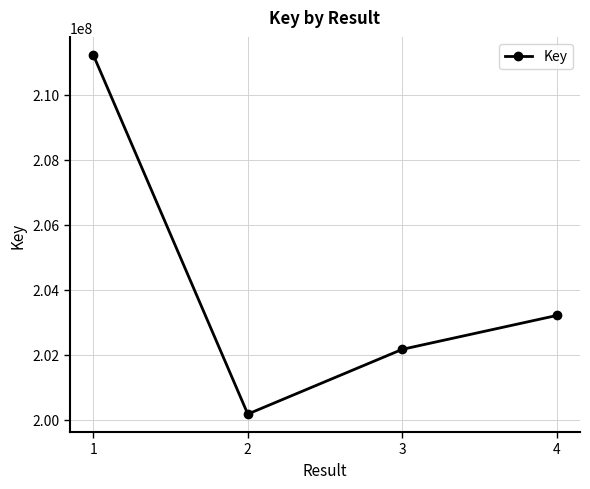

What is the difference between the values at 1 and 4?

8019129